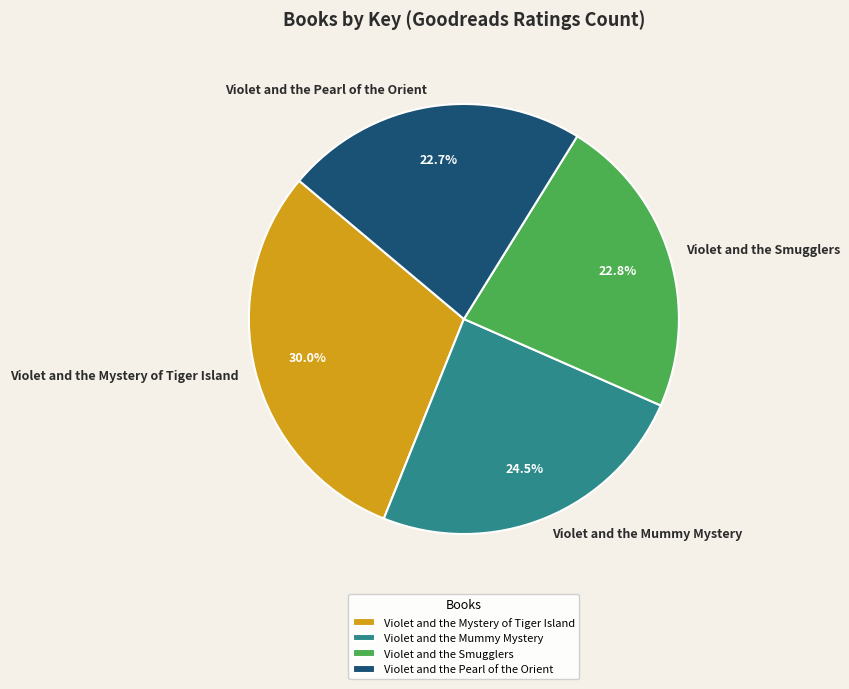

Which slice is the largest?

Violet and the Mystery of Tiger Island